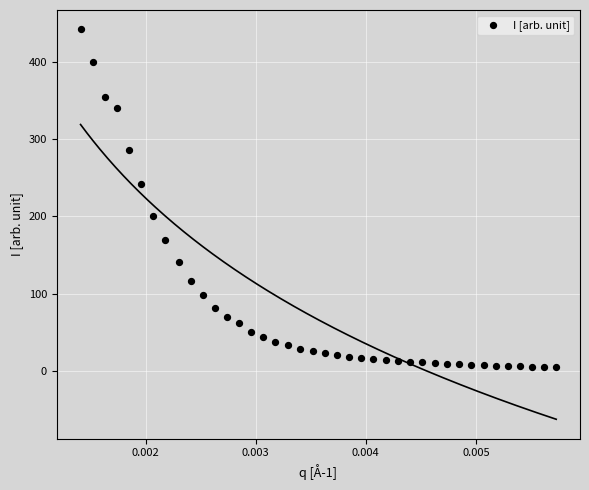

What is the range of Y values (max minus min)?

436.7